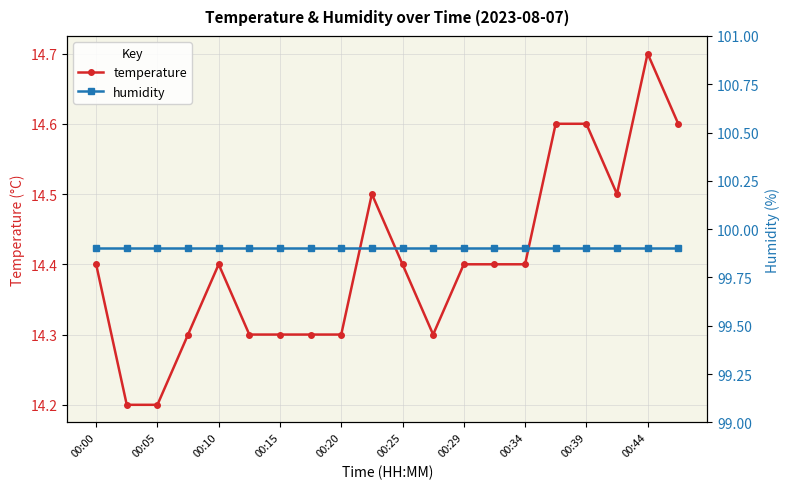

Which series has the largest total across all categories?

humidity